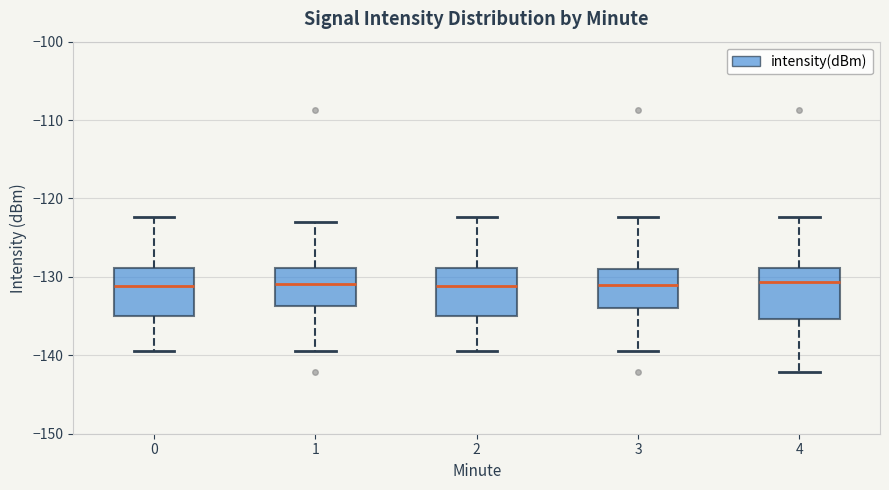

Reading left to right, read every box against the y-axis: the position of its median line, the range the box covers, and the ends of its whiskers. The values are not printed on the chart, so give them approximately, as read against the axis.

0: median -131, box -135 to -129, whiskers -139 to -122
1: median -131, box -134 to -129, whiskers -139 to -123
2: median -131, box -135 to -129, whiskers -139 to -122
3: median -131, box -134 to -129, whiskers -139 to -122
4: median -131, box -135 to -129, whiskers -142 to -122